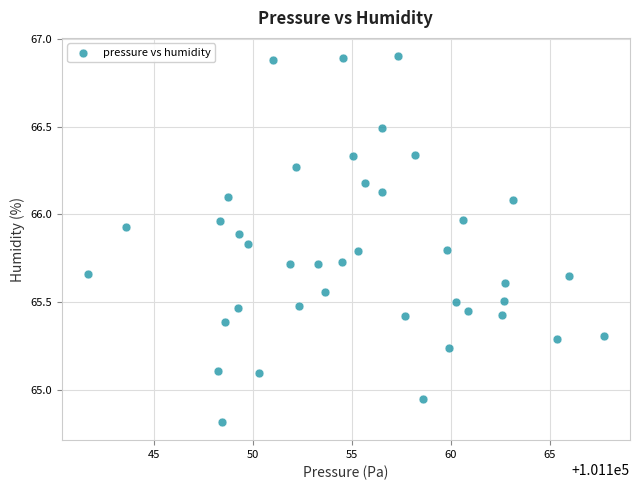

What is the range of Y values (max minus min)?

2.1